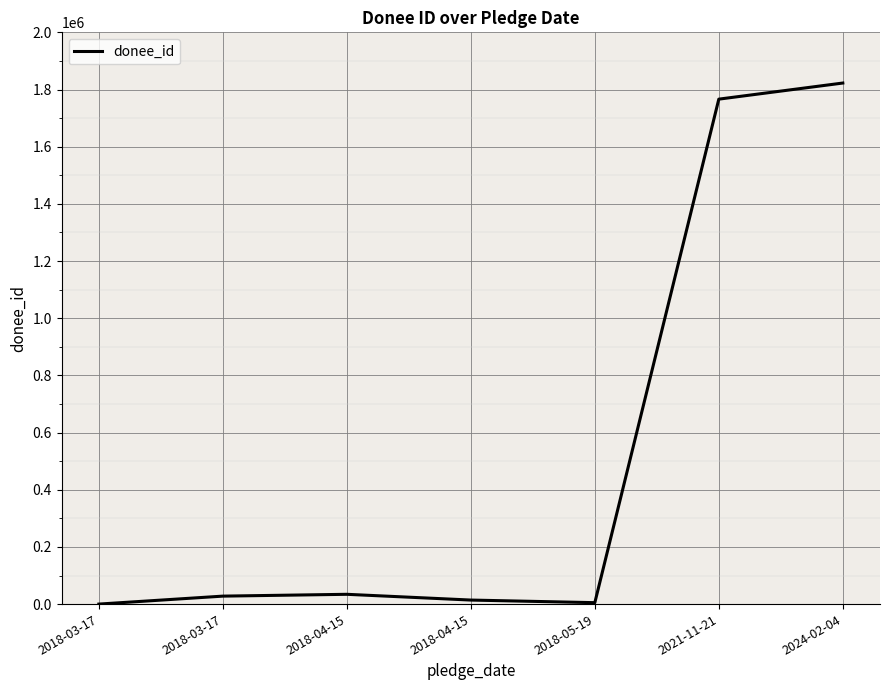

How many values are below 27859?

3